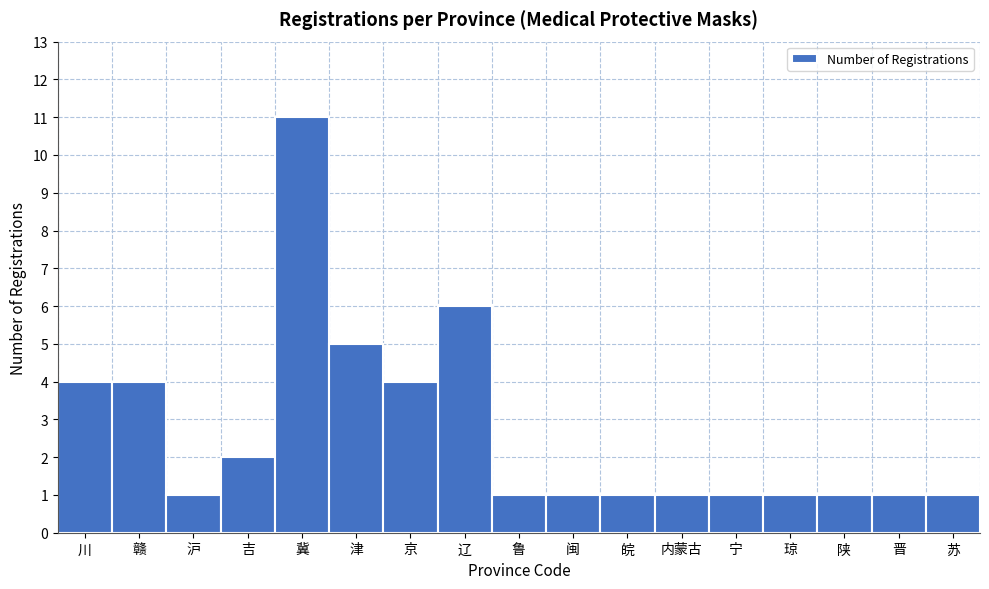

Reading right to left, transcribe all the data shown in this chart.

1	1	1	1	1	1	1	1	1	6	4	5	11	2	1	4	4